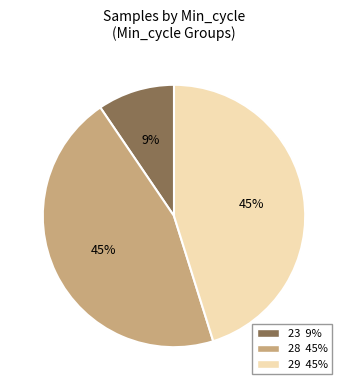

Is the sum of 23 9% and 28 45% greater than half?

Yes